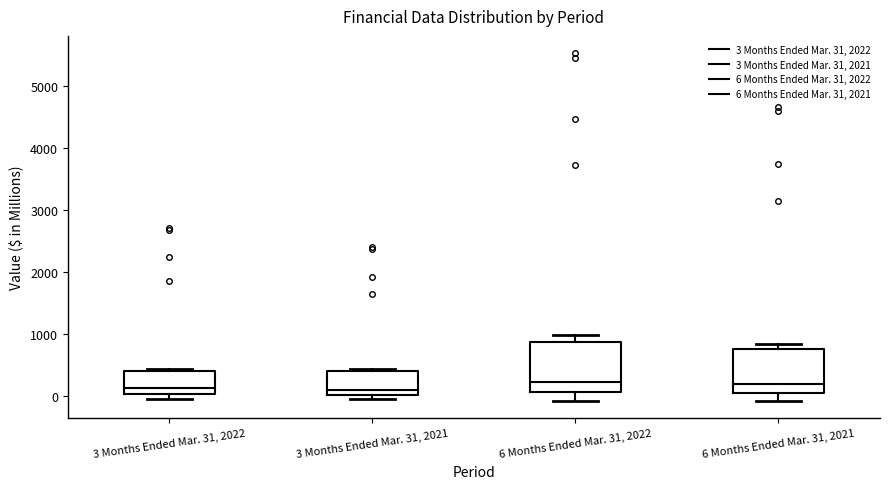

Reading left to right, read every box against the y-axis: the position of its median line, the range the box covers, and the ends of its whiskers. The values are not printed on the chart, so give them approximately, as read against the axis.

3 Months Ended Mar. 31, 2022: median 100, box 0 to 400, whiskers 0 (just below the box's lower edge) to 400
3 Months Ended Mar. 31, 2021: median 100, box 0 to 400, whiskers 0 (just below the box's lower edge) to 400 (just above the box's upper edge)
6 Months Ended Mar. 31, 2022: median 200, box 100 to 900, whiskers -100 to 1000
6 Months Ended Mar. 31, 2021: median 200, box 100 to 800, whiskers -100 to 800 (just above the box's upper edge)